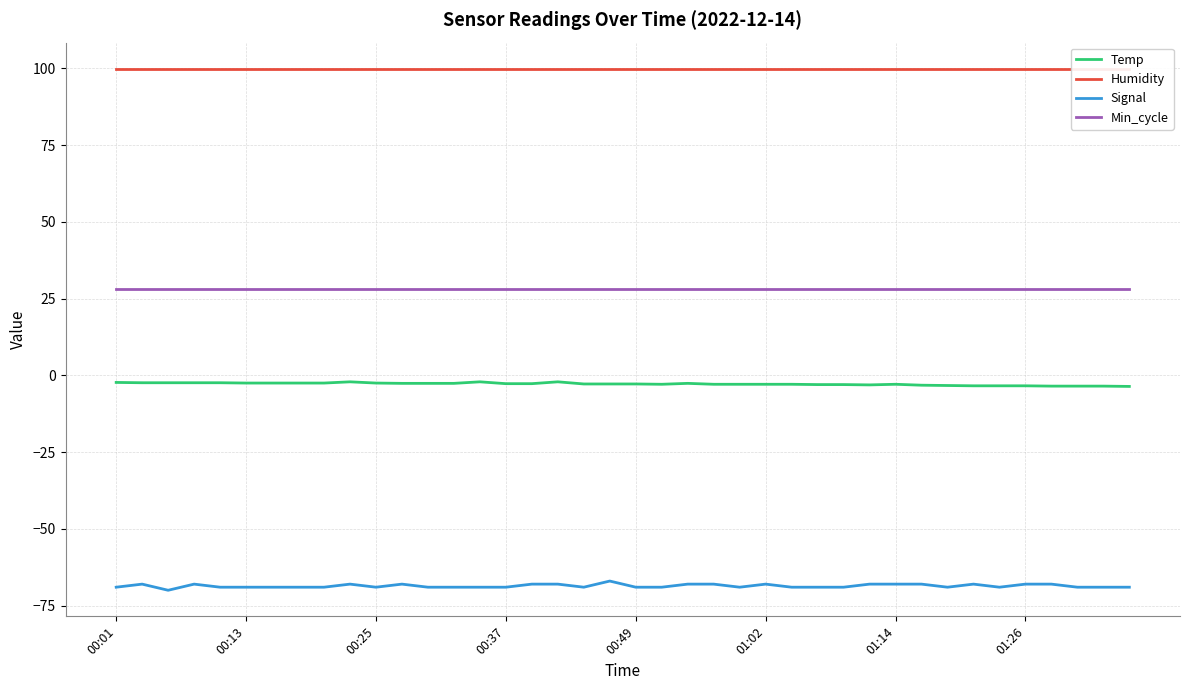

True or false: Humidity and Signal intersect in this chart.

False